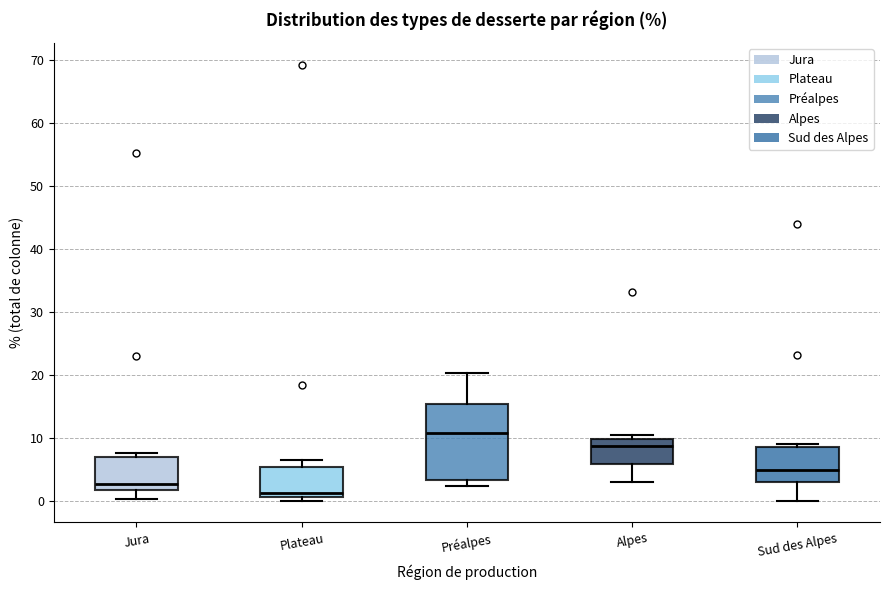

Reading left to right, read every box against the y-axis: the position of its median line, the range the box covers, and the ends of its whiskers. The values are not printed on the chart, so give them approximately, as read against the axis.

Jura: median 3, box 2 to 7, whiskers 0 to 8
Plateau: median 1 (just above the box's lower edge), box 1 to 5, whiskers 0 to 7
Préalpes: median 11, box 3 to 15, whiskers 2 to 20
Alpes: median 9, box 6 to 10, whiskers 3 to 10 (just above the box's upper edge)
Sud des Alpes: median 5, box 3 to 9, whiskers 0 to 9 (just above the box's upper edge)